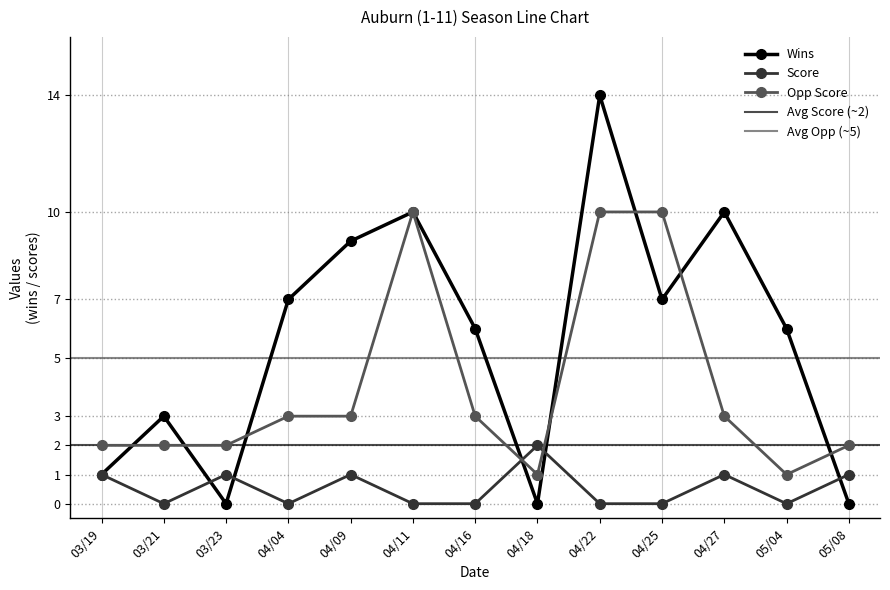

What is the average value of the Wins series?

6